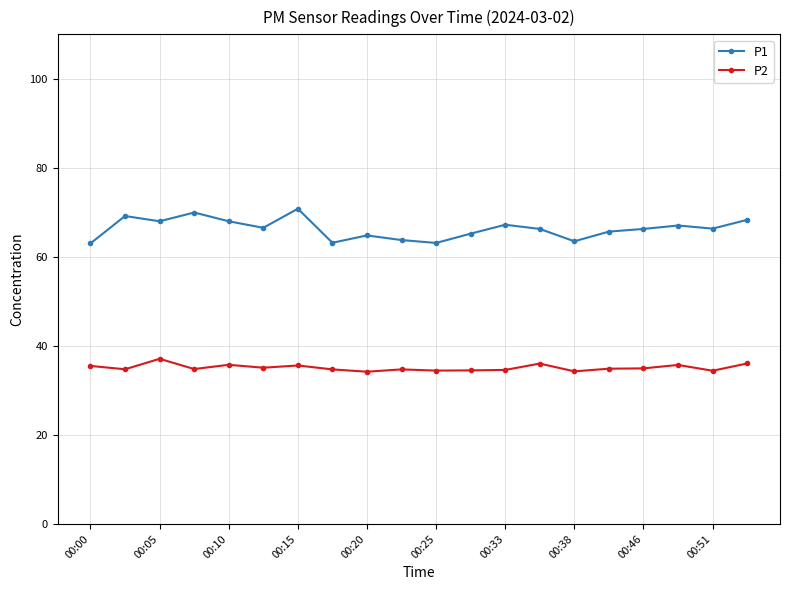

What is the difference between the maximum and minimum values in the P1 series?

7.8